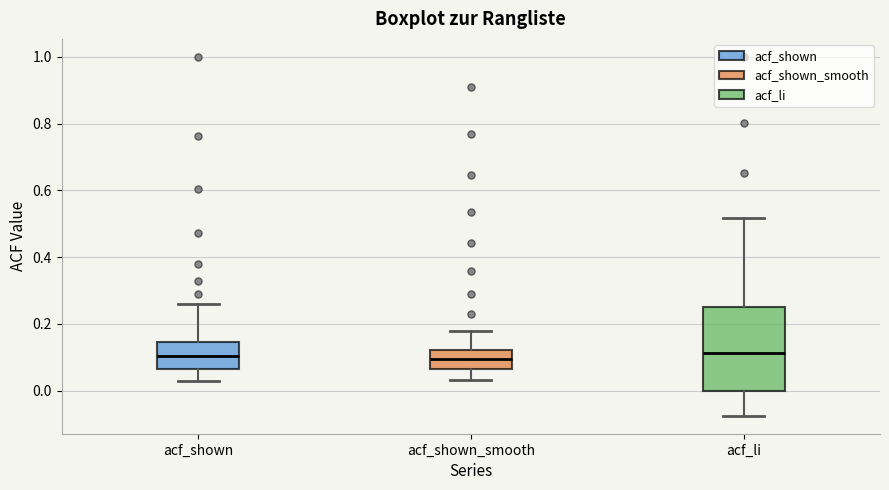

Reading left to right, read every box against the y-axis: the position of its median line, the range the box covers, and the ends of its whiskers. The values are not printed on the chart, so give them approximately, as read against the axis.

acf_shown: median 0.10, box 0.06 to 0.14, whiskers 0.02 to 0.26
acf_shown_smooth: median 0.10, box 0.06 to 0.12, whiskers 0.04 to 0.18
acf_li: median 0.12, box 0.00 to 0.26, whiskers -0.08 to 0.52